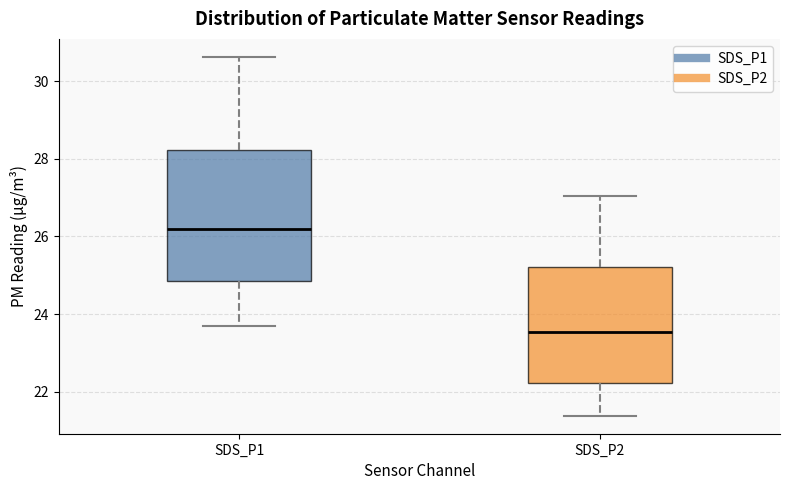

Reading left to right, read every box against the y-axis: the position of its median line, the range the box covers, and the ends of its whiskers. The values are not printed on the chart, so give them approximately, as read against the axis.

SDS_P1: median 26.2, box 24.8 to 28.2, whiskers 23.8 to 30.6
SDS_P2: median 23.6, box 22.2 to 25.2, whiskers 21.4 to 27.0